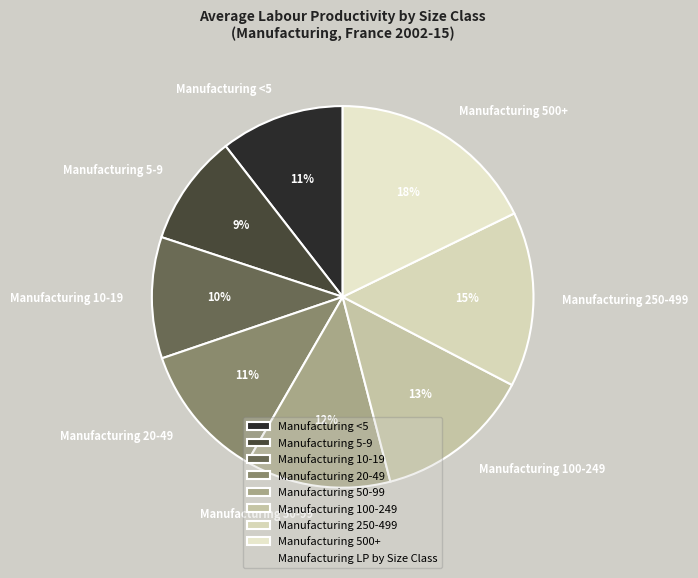

To the nearest percent, what is the difference between the Manufacturing 10-19 and Manufacturing 250-499 slice percentages?

5%